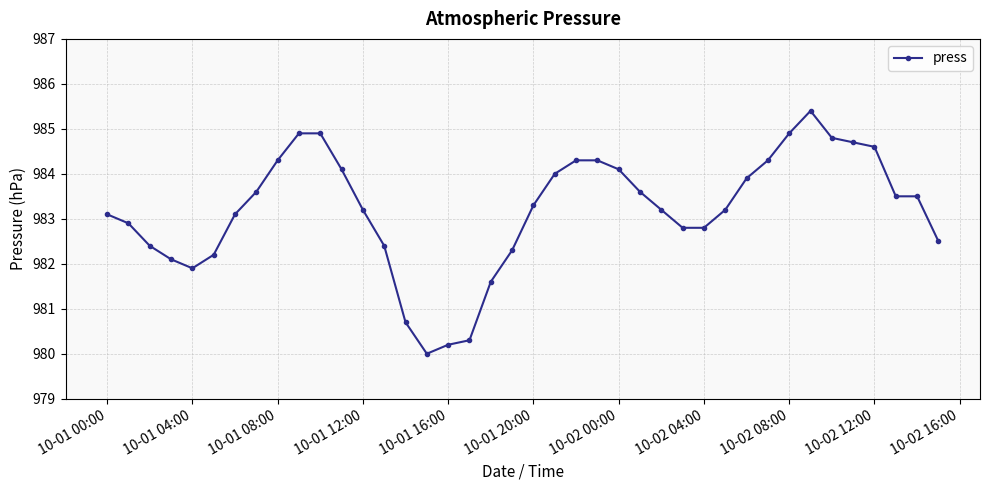

How many data points are above 983?

25